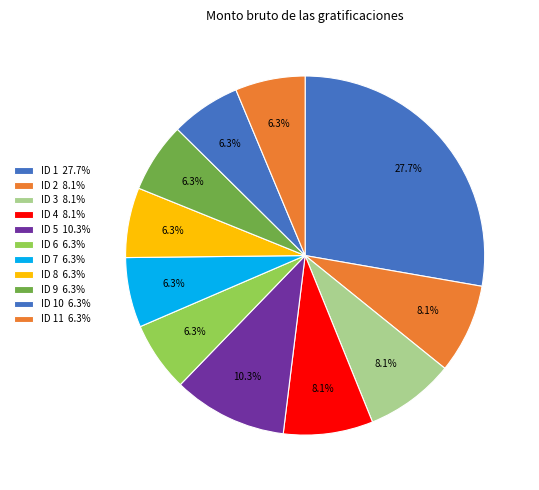

Does any single category account for the majority?

No